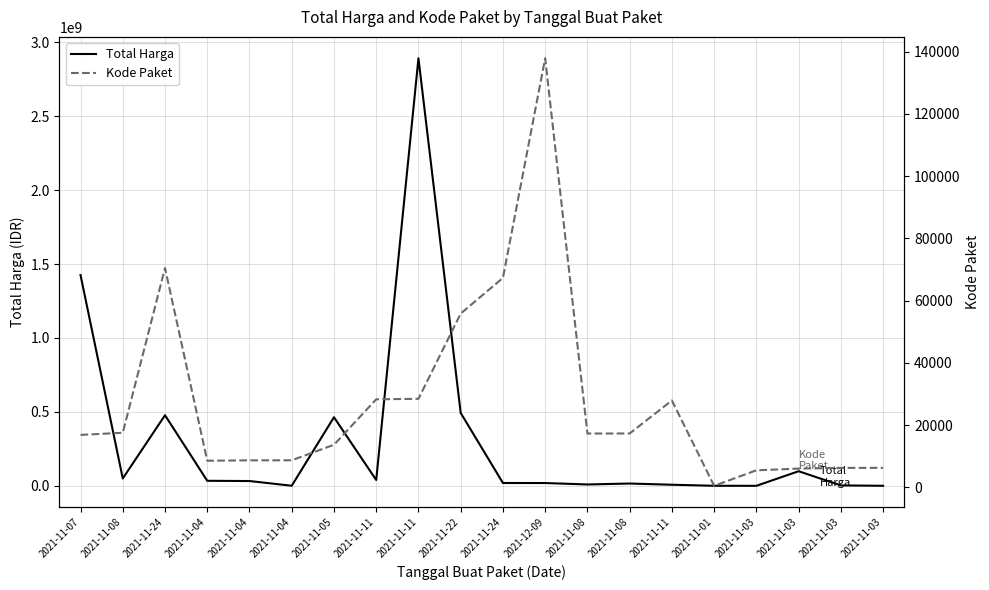

At how many categories does at least one series exceed 2863268580?

1